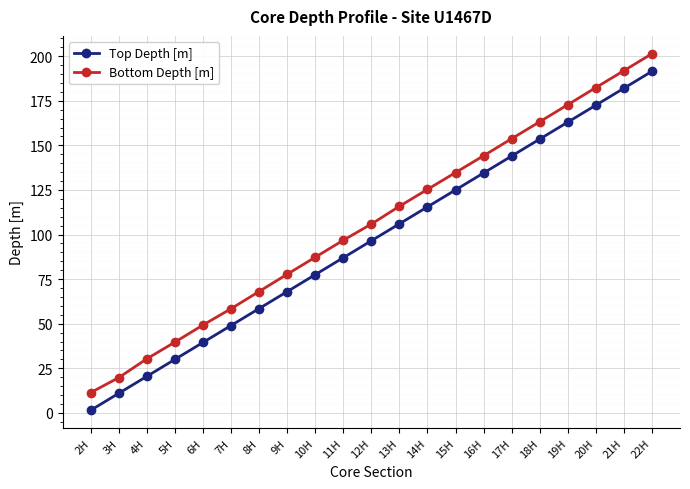

True or false: Top Depth [m] and Bottom Depth [m] intersect in this chart.

False